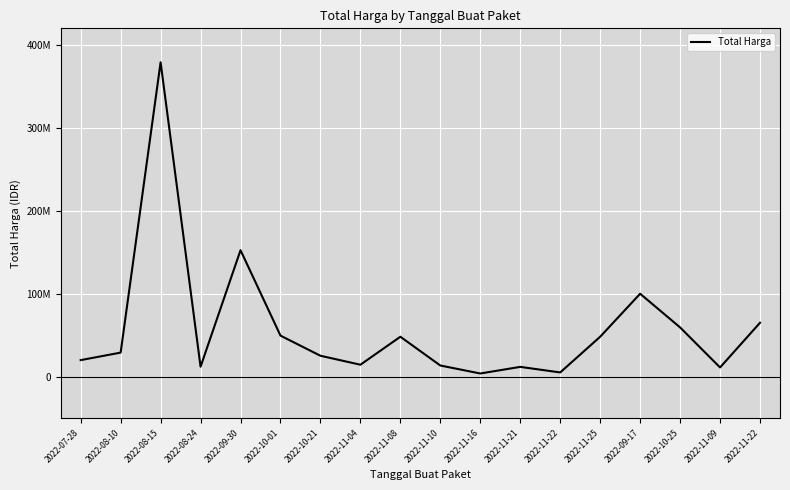

The chart shows a value of 19828658 at 2022-10-01. True or false?

False